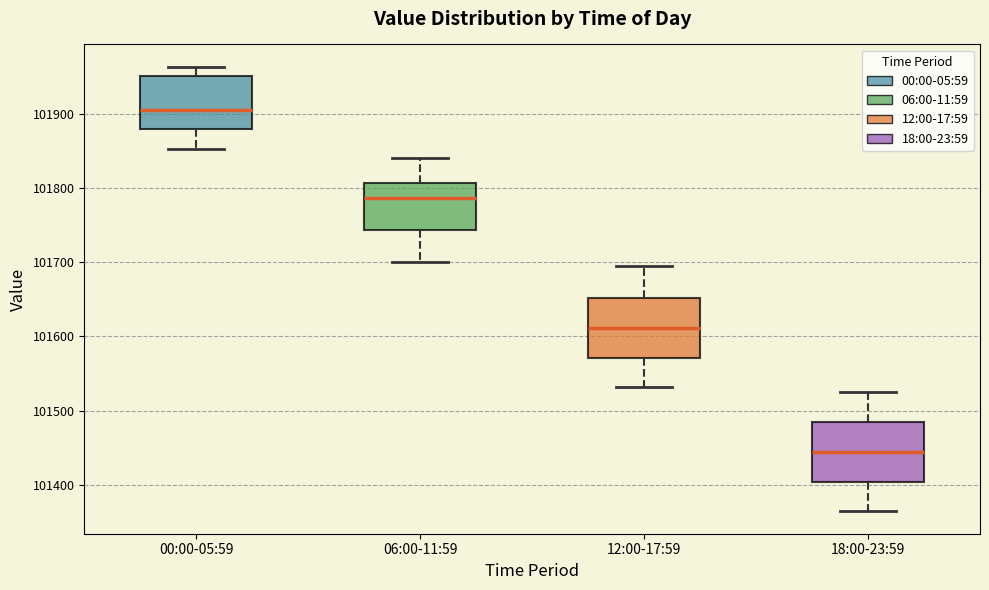

Reading left to right, read every box against the y-axis: the position of its median line, the range the box covers, and the ends of its whiskers. The values are not printed on the chart, so give them approximately, as read against the axis.

00:00-05:59: median 101910, box 101880 to 101950, whiskers 101850 to 101960
06:00-11:59: median 101790, box 101740 to 101810, whiskers 101700 to 101840
12:00-17:59: median 101610, box 101570 to 101650, whiskers 101530 to 101700
18:00-23:59: median 101440, box 101400 to 101480, whiskers 101360 to 101530